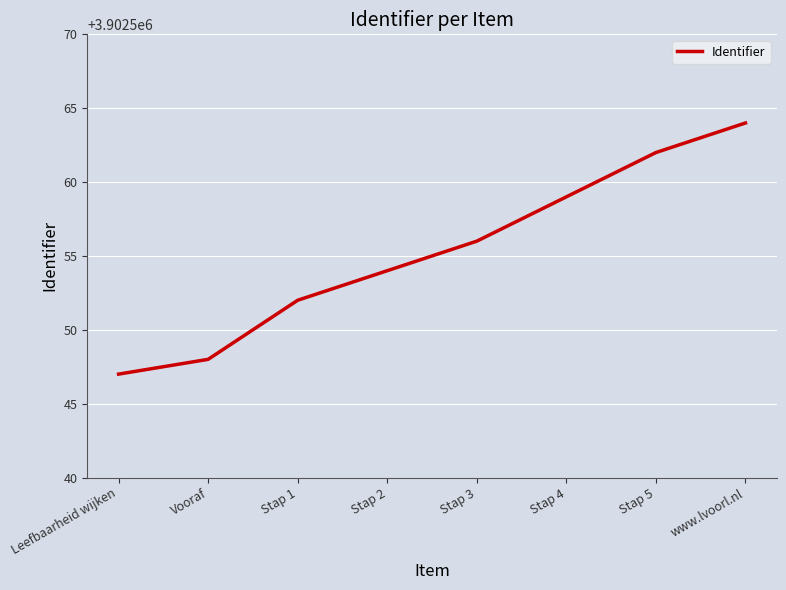

List the labels in order of value, largest first.

www.lvoorl.nl, Stap 5, Stap 4, Stap 3, Stap 2, Stap 1, Vooraf, Leefbaarheid wijken